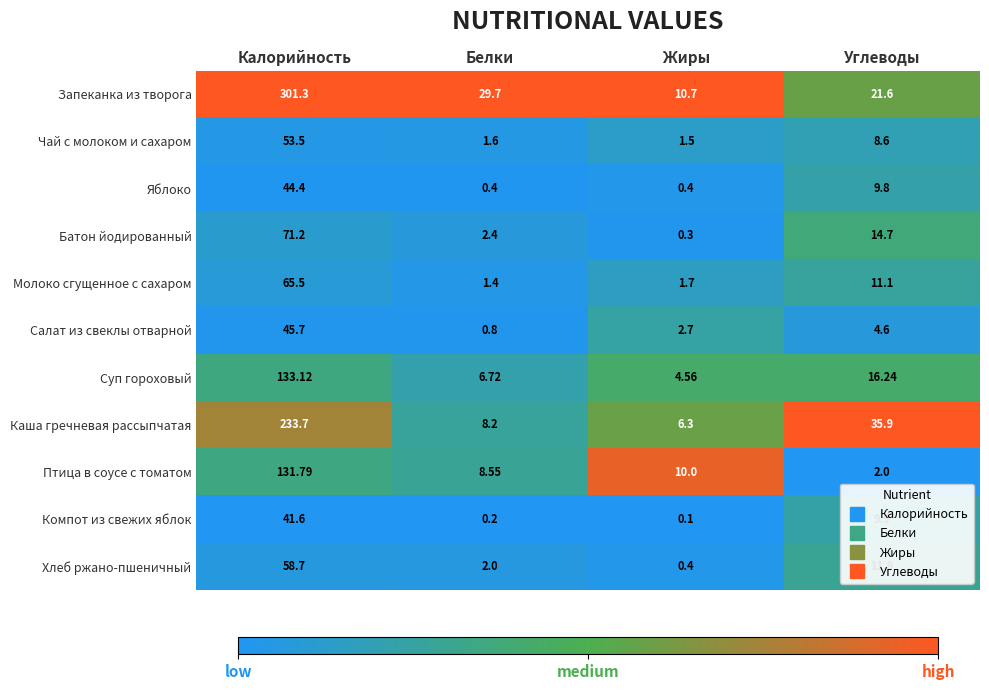

Rank the series at Углеводы from highest to lowest value.

Каша гречневая рассыпчатая, Запеканка из творога, Суп гороховый, Батон йодированный, Хлеб ржано-пшеничный, Молоко сгущенное с сахаром, Компот из свежих яблок, Яблоко, Чай с молоком и сахаром, Салат из свеклы отварной, Птица в соусе с томатом